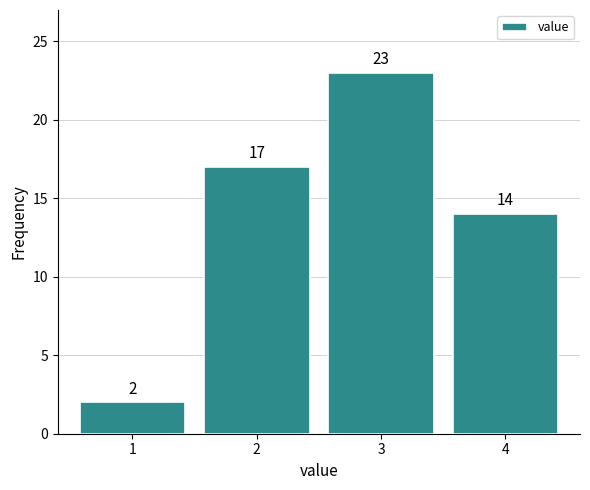

Reading right to left, extract all data points from this chart.

4=14	3=23	2=17	1=2